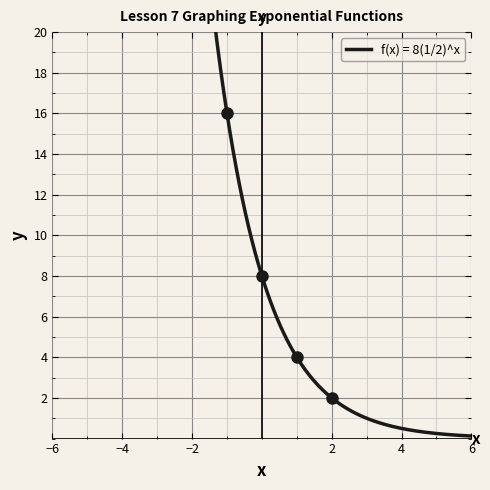

Between 2 and 1, which is larger?

1